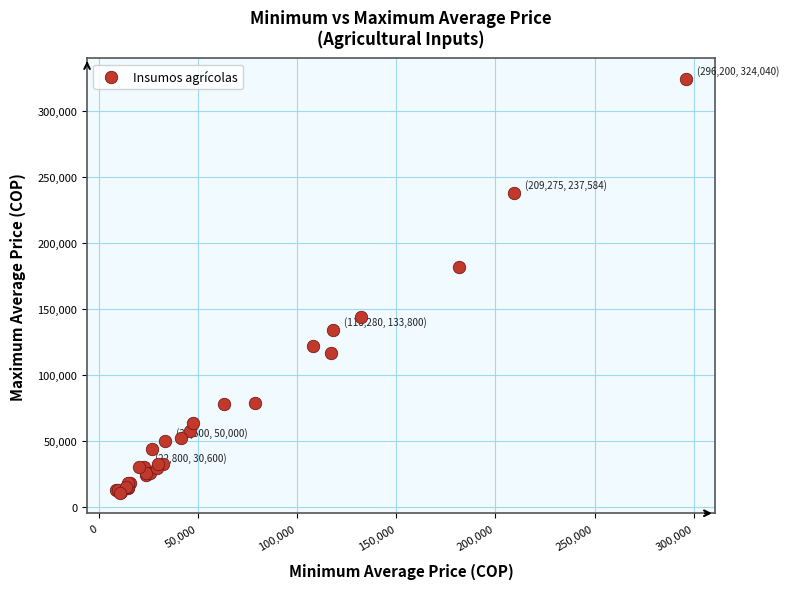

What Y value in the scatter plot is closest to 167520?

181900